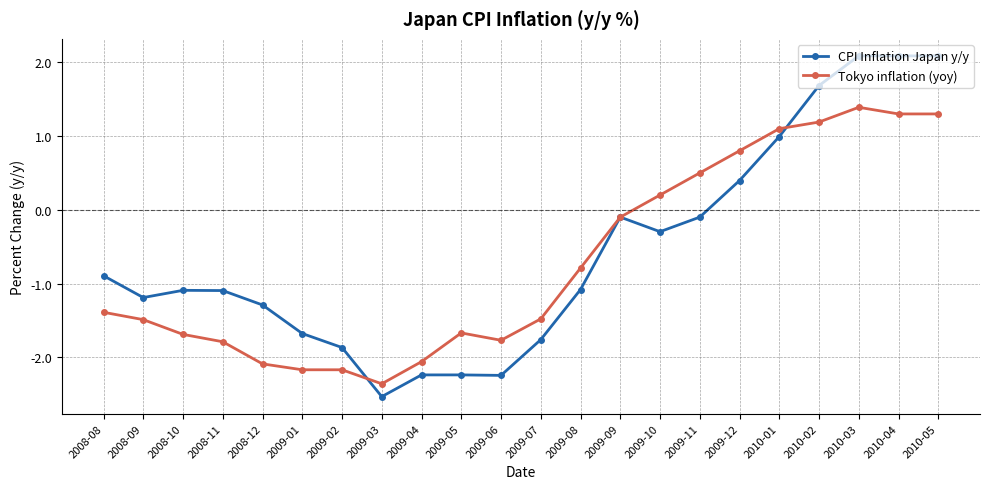

What is the difference between the Tokyo inflation (yoy) values at 2009-01 and 2009-11?

2.7